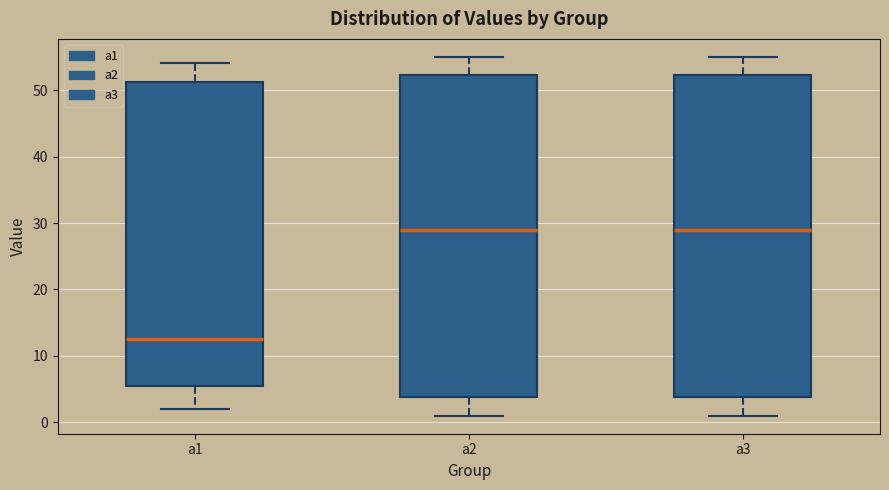

Reading left to right, read every box against the y-axis: the position of its median line, the range the box covers, and the ends of its whiskers. The values are not printed on the chart, so give them approximately, as read against the axis.

a1: median 13, box 6 to 51, whiskers 2 to 54
a2: median 29, box 4 to 52, whiskers 1 to 55
a3: median 29, box 4 to 52, whiskers 1 to 55